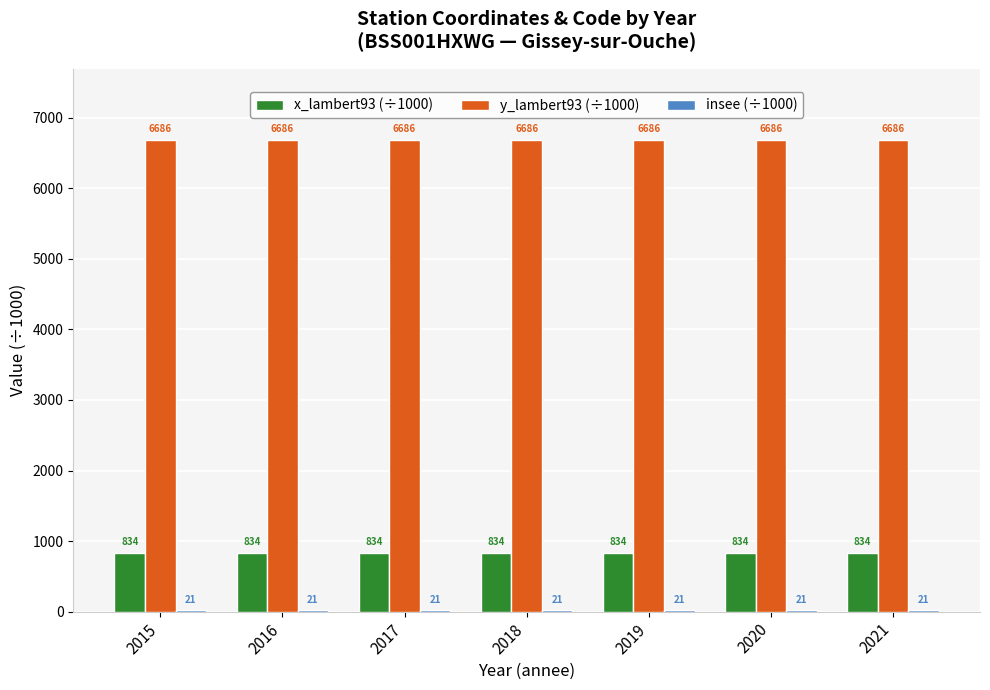

What is the approximate value of x_lambert93 (÷1000) at 2017?

834.2